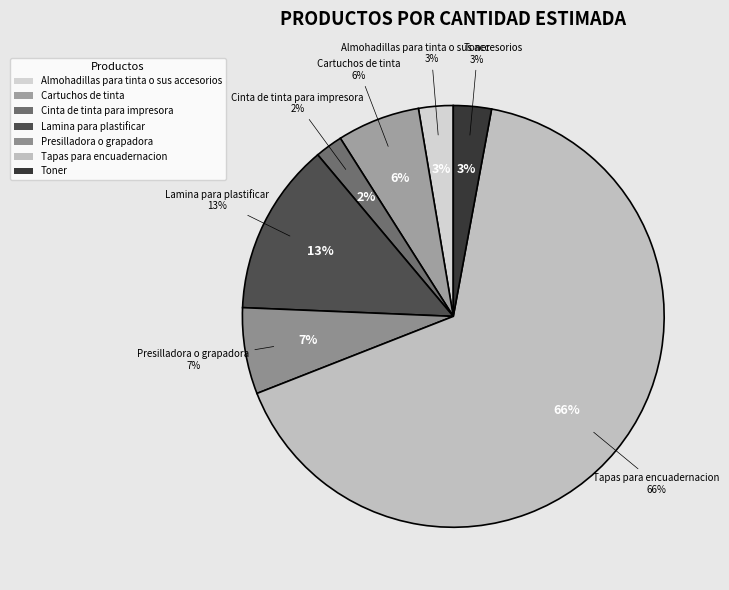

What percentage is the Cinta de tinta para impresora slice, to the nearest percent?

2%